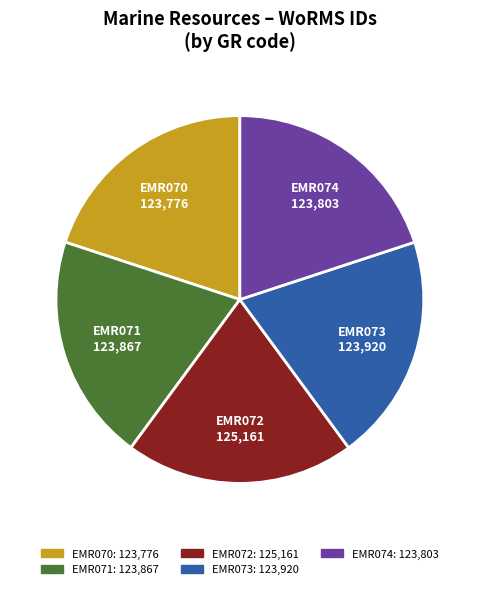

How many segments does this pie chart have?

5